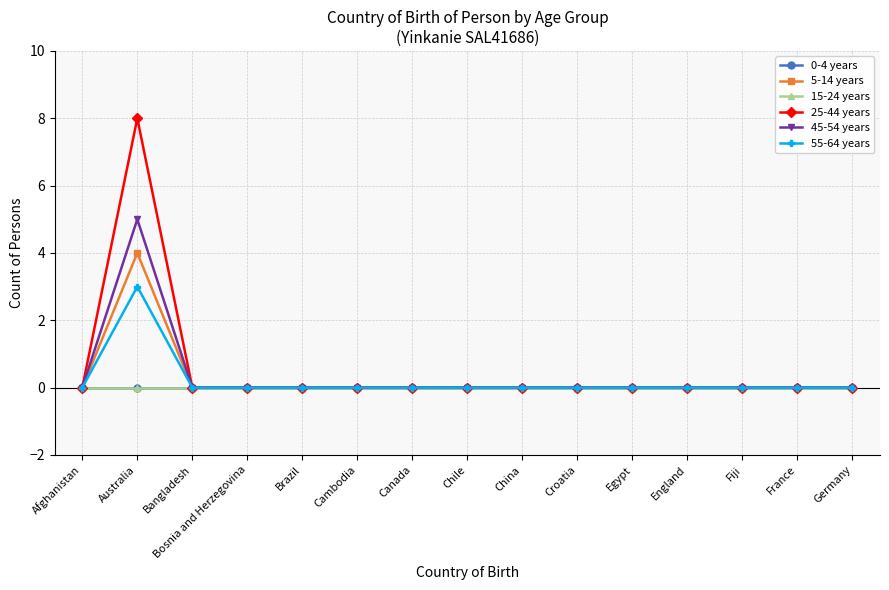

How many lines are shown in the chart?

6